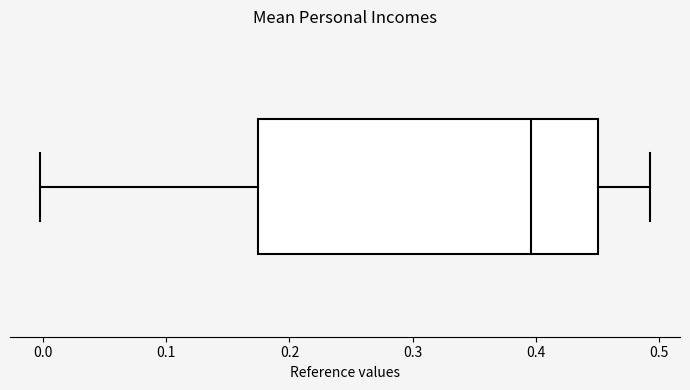

Read this box plot against the x-axis: the position of the median line, the range covered by the box, and the ends of both whiskers. The values are not printed on the chart, so give them approximately, as read against the axis.

median 0.40, box 0.17 to 0.45, whiskers 0.00 to 0.49